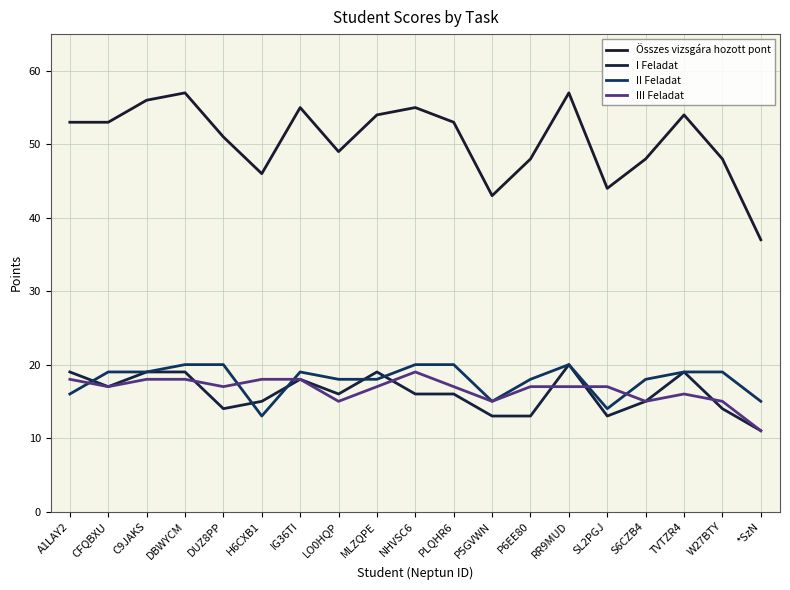

True or false: II Feladat has a value of 28 at P6EE80.

False